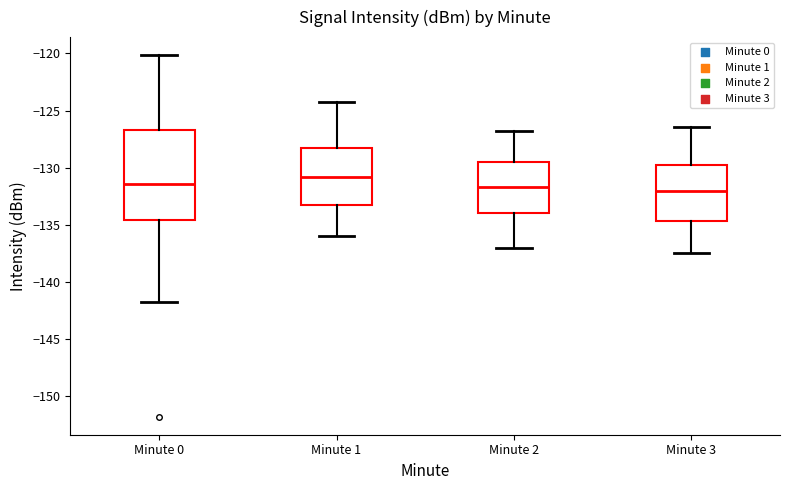

Where is the upper edge of the box for Minute 2 on the y-axis? The values are not printed on the chart, so give them approximately, as read against the axis.

-129.5